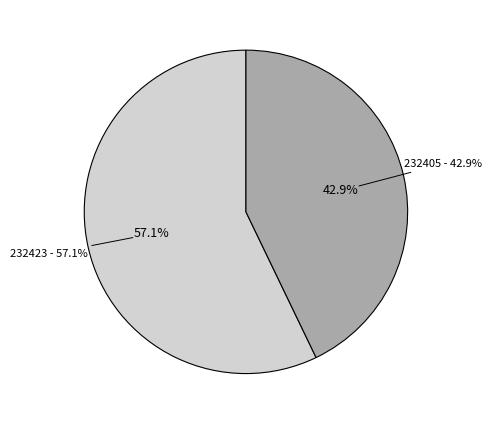

Is the sum of 232423 and 232405 greater than half?

Yes